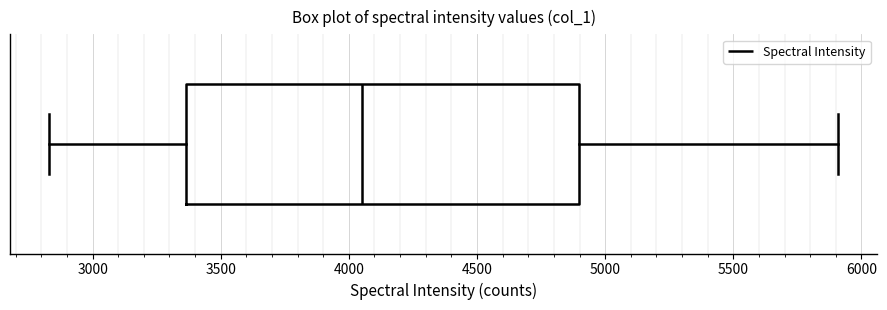

Transcribe this box plot: give where the median line is, the range the box spans, and where the two whiskers end, as read against the x-axis. The values are not printed on the chart, so give them approximately, as read against the axis.

median 4050, box 3350 to 4900, whiskers 2850 to 5900